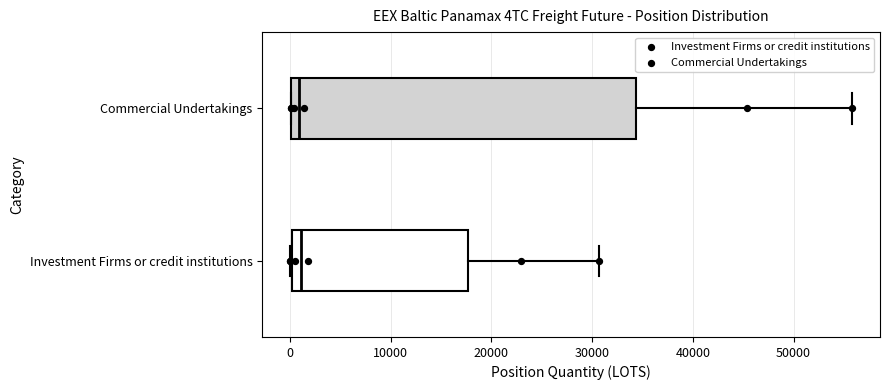

Reading bottom to top, transcribe this box plot: for each box, give where its median line is, the range the box spans, and where its two whiskers end, as read against the x-axis. The values are not printed on the chart, so give them approximately, as read against the axis.

Investment Firms or credit institutions: median 1000, box 0 to 18000, whiskers 0 to 31000
Commercial Undertakings: median 1000, box 0 to 34000, whiskers 0 to 56000